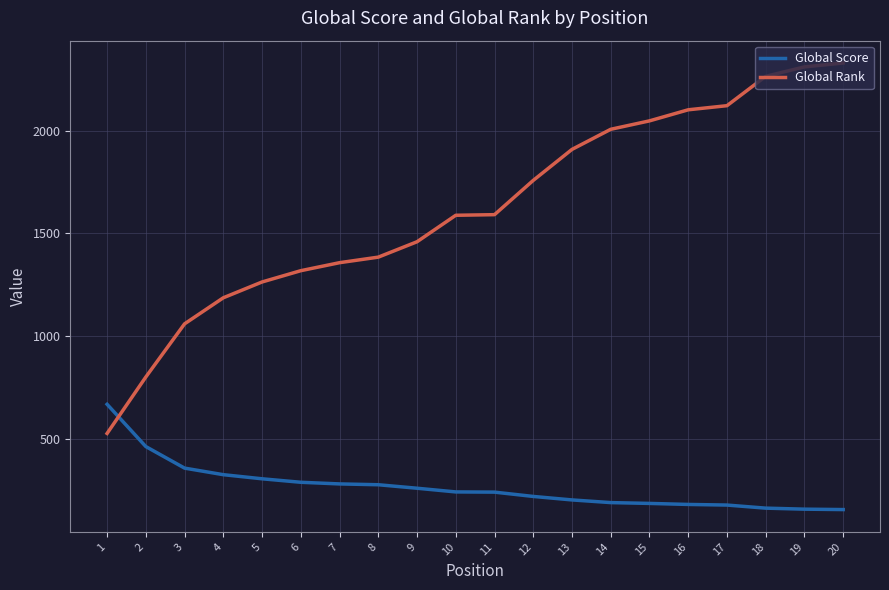

What is the greatest value displayed?

2330